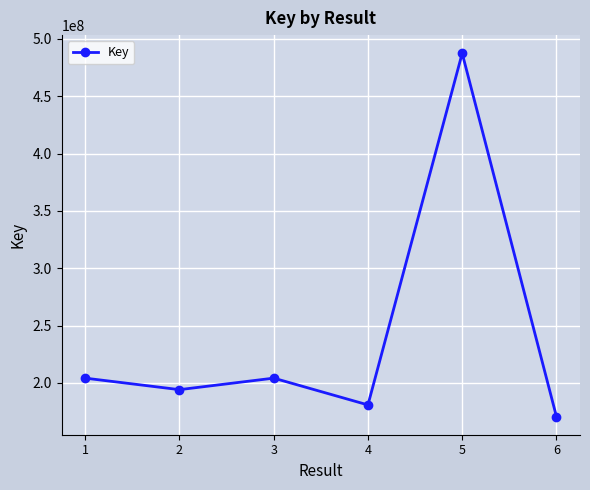

Where is the data nearest to the value 329048214?

3